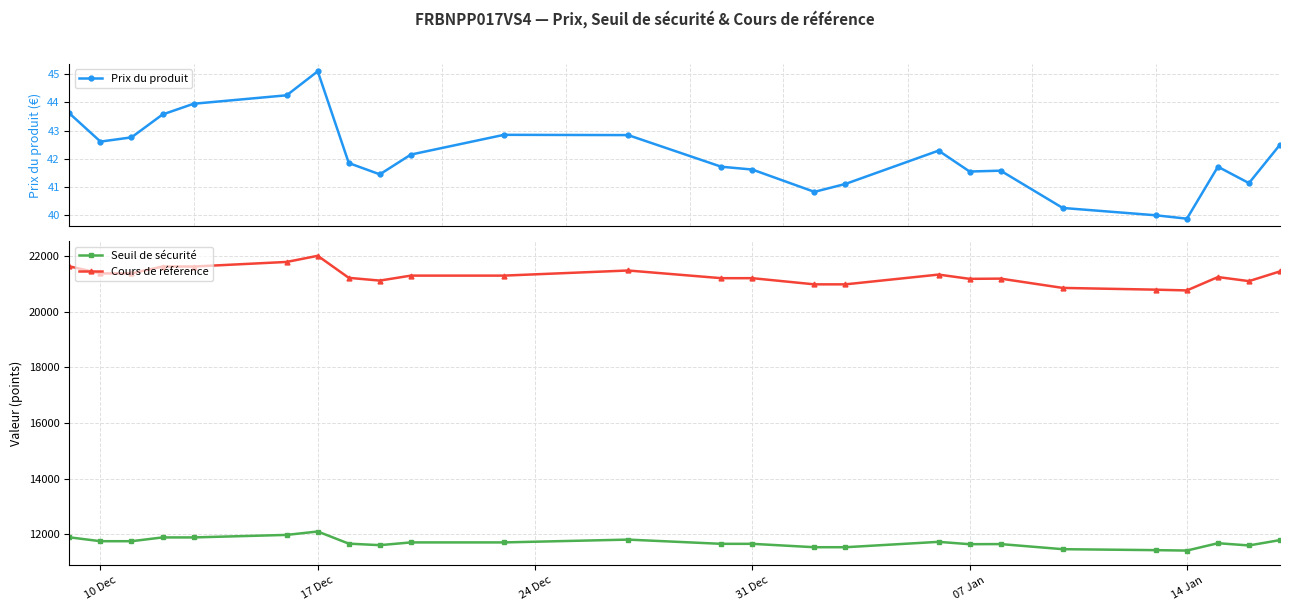

Does the chart display data point markers on the line(s)?

Yes